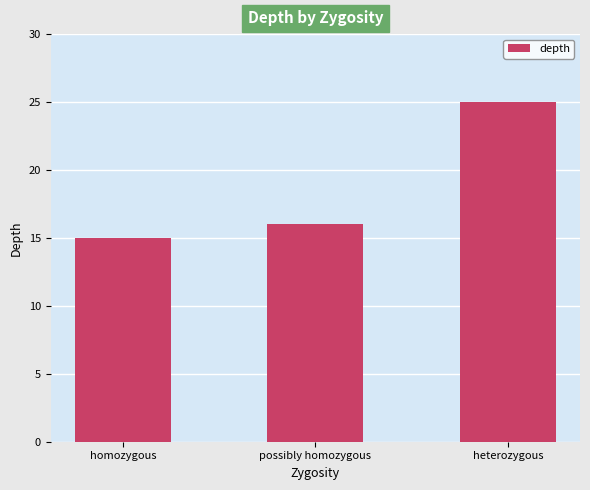

What is the ratio of the value at heterozygous to the value at homozygous?

1.7